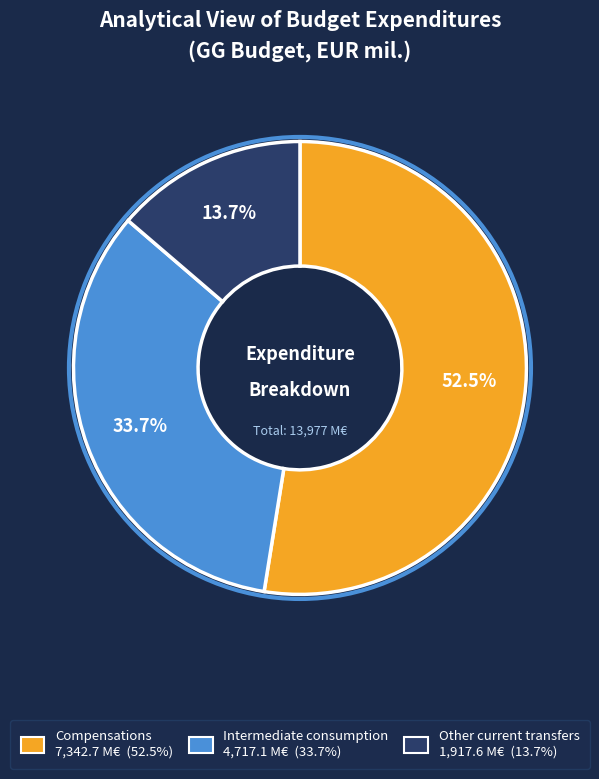

Combined, do Compensations and Intermediate consumption account for over 50%?

Yes